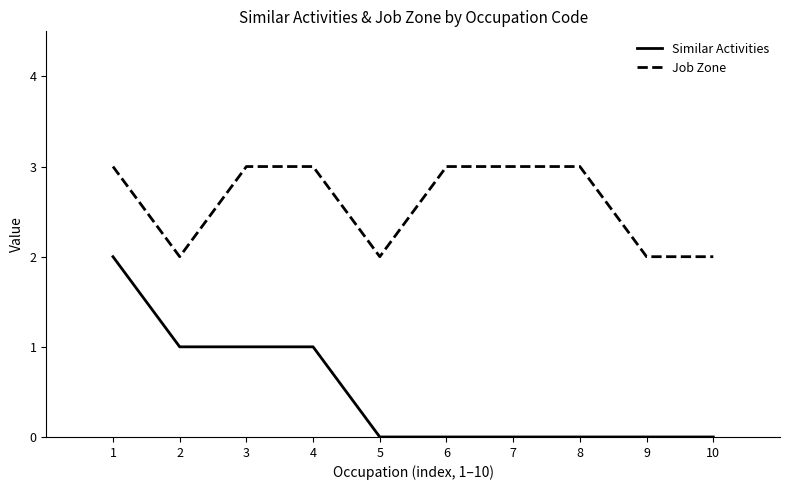

Which series has the widest spread of values?

Similar Activities